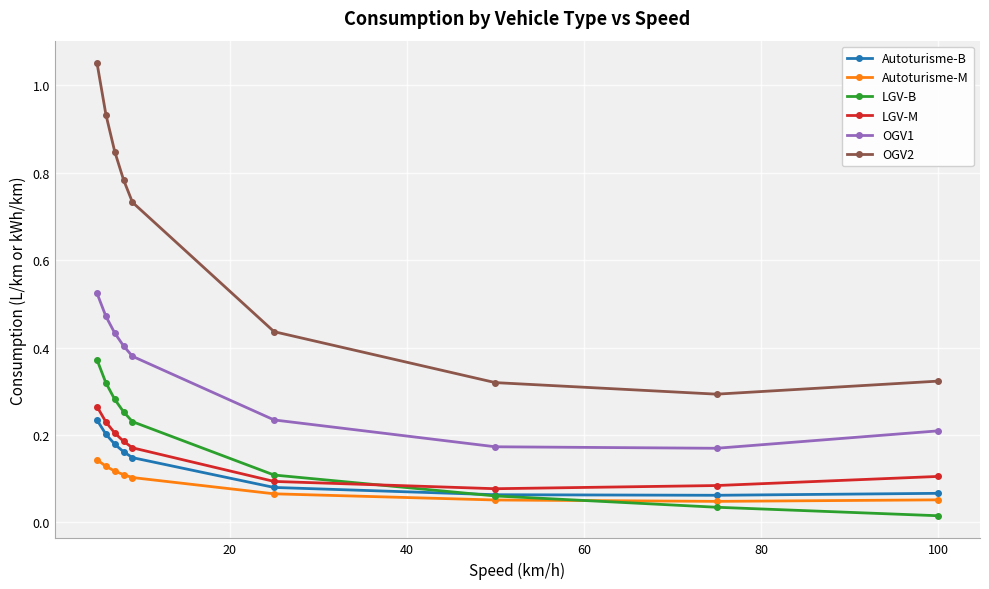

Does the chart have visible grid lines?

Yes